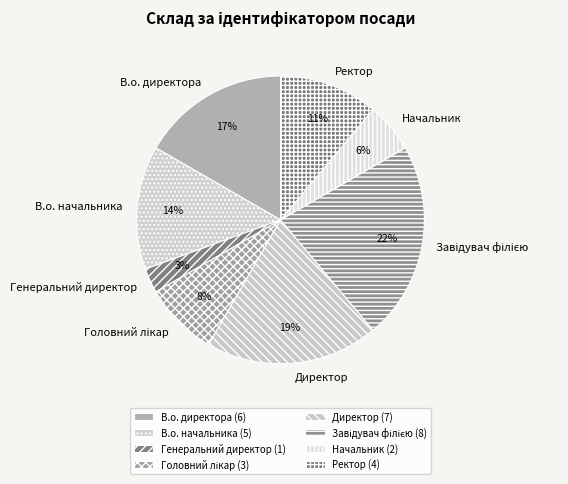

Between В.о. начальника and Директор, which is larger?

Директор